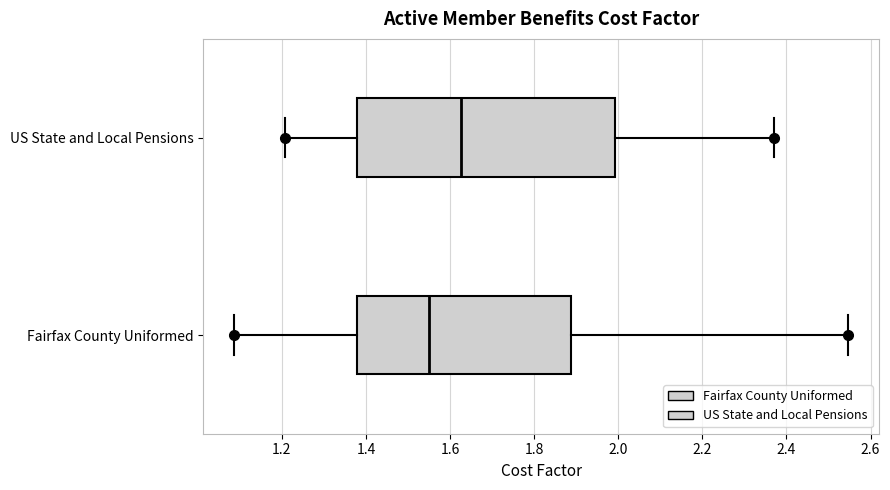

Reading bottom to top, transcribe this box plot: for each box, give where its median line is, the range the box spans, and where its two whiskers end, as read against the x-axis. The values are not printed on the chart, so give them approximately, as read against the axis.

Fairfax County Uniformed: median 1.56, box 1.38 to 1.88, whiskers 1.08 to 2.54
US State and Local Pensions: median 1.62, box 1.38 to 2.00, whiskers 1.20 to 2.38